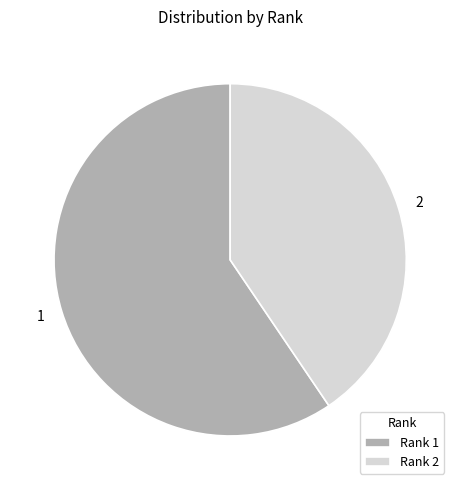

Is 2 the majority of the pie?

No